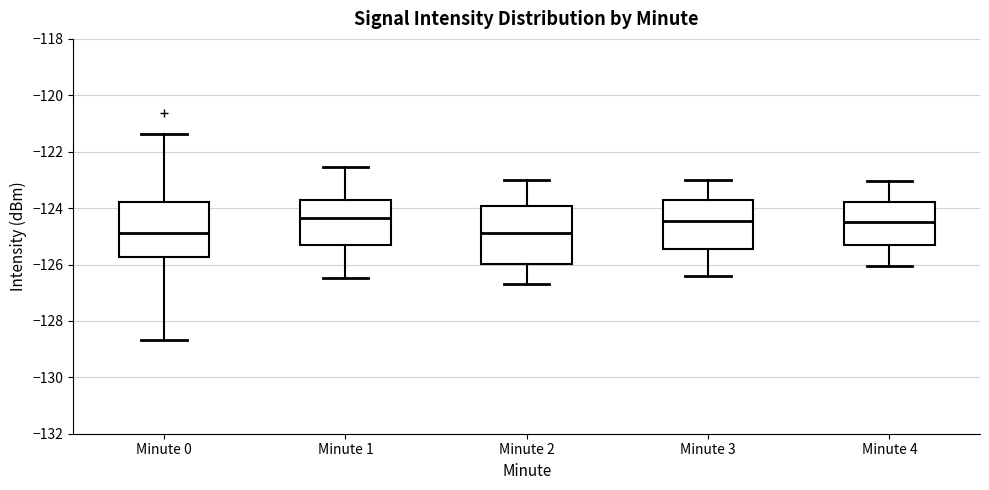

Where is the lower edge of the box for Minute 1 on the y-axis? The values are not printed on the chart, so give them approximately, as read against the axis.

-125.4